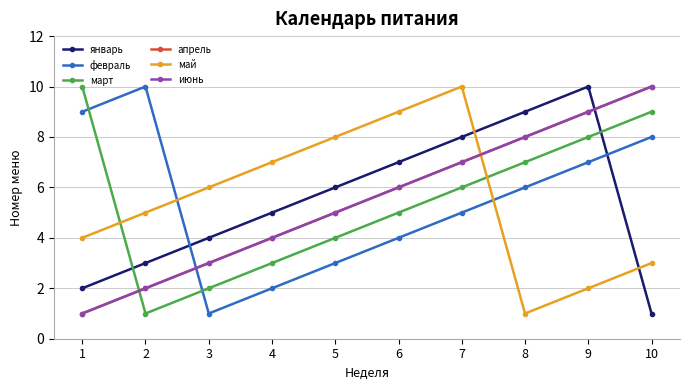

Rank the series at 10 from highest to lowest value.

апрель, июнь, март, февраль, май, январь